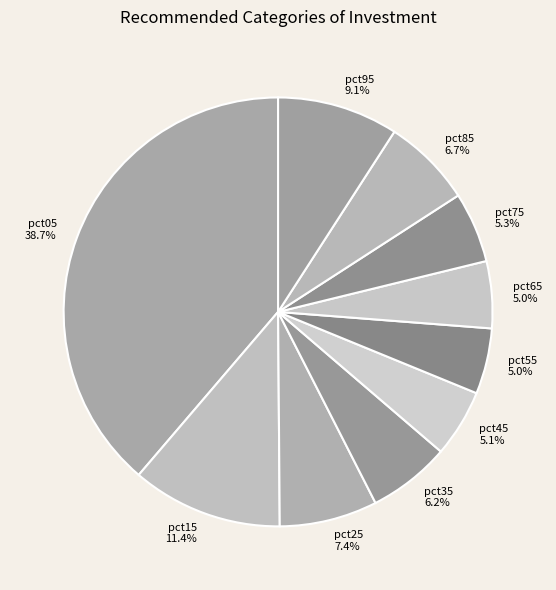

What is the largest slice in the pie chart?

pct05